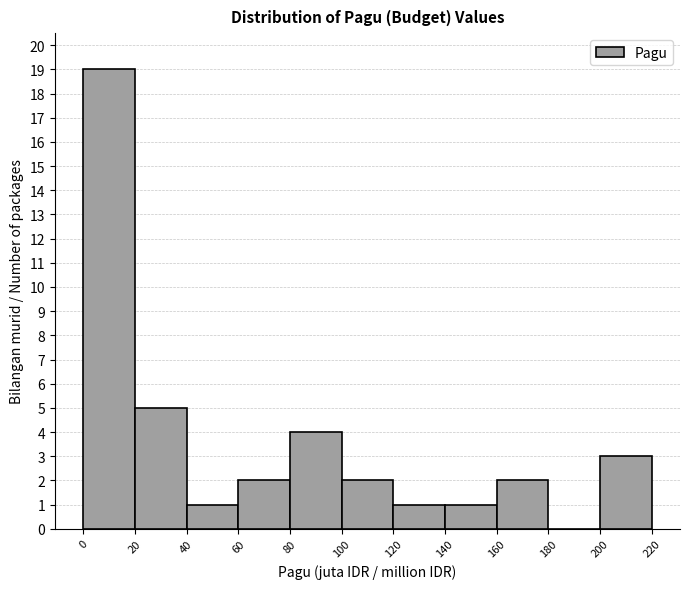

Reading left to right, list all the values displayed in this chart.

0=19	20=5	40=1	60=2	80=4	100=2	120=1	140=1	160=2	180=0	200=3